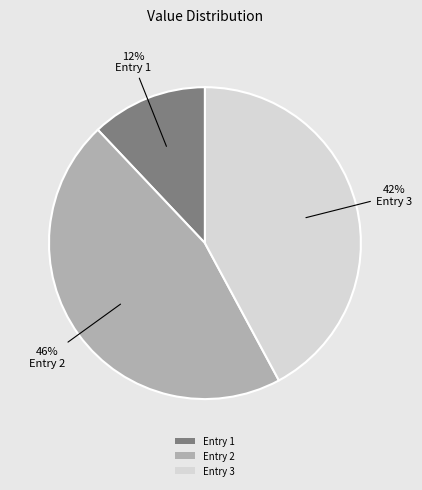

Do Entry 1 and Entry 2 together represent more than half of the pie?

Yes